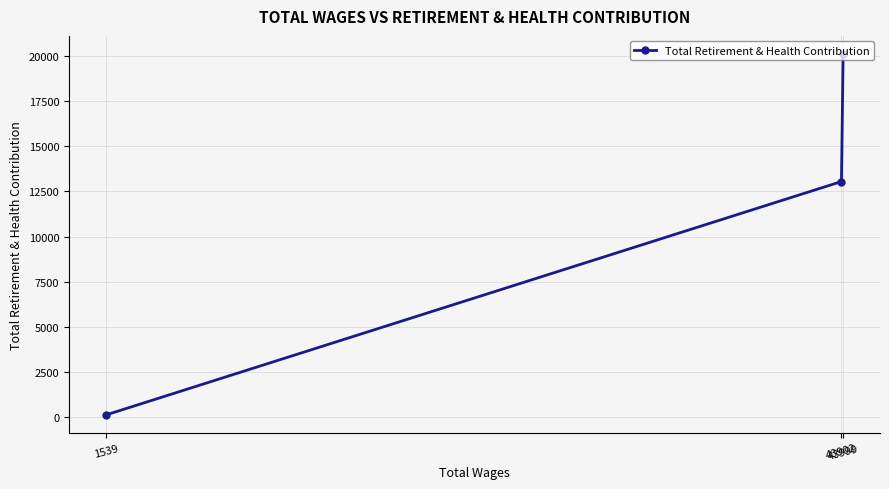

Is it true that the value at 43902 is 13052?

True